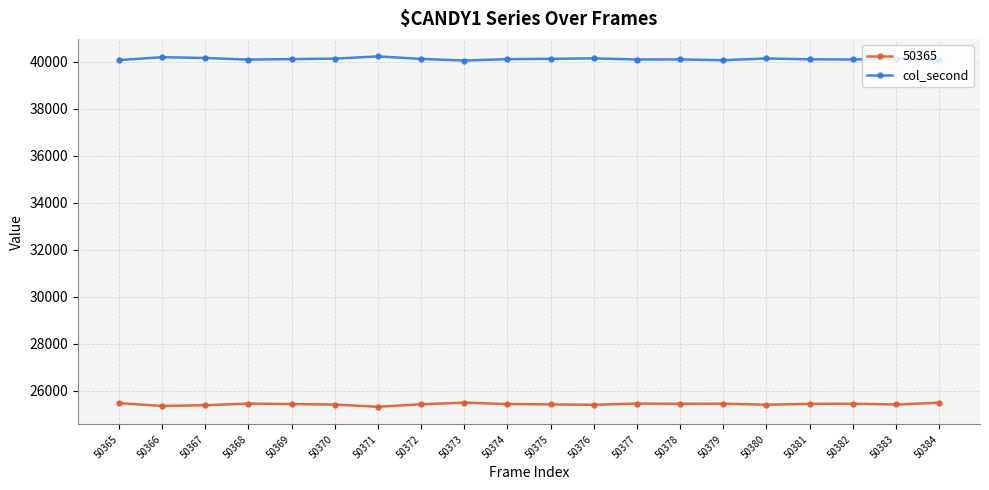

How many series are shown in this chart?

2